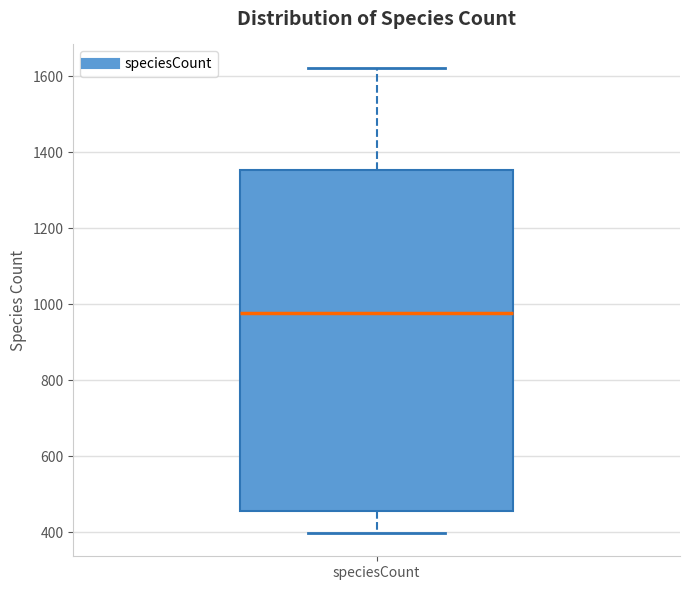

Read this box plot against the y-axis: the position of the median line, the range covered by the box, and the ends of both whiskers. The values are not printed on the chart, so give them approximately, as read against the axis.

median 980, box 460 to 1360, whiskers 400 to 1620